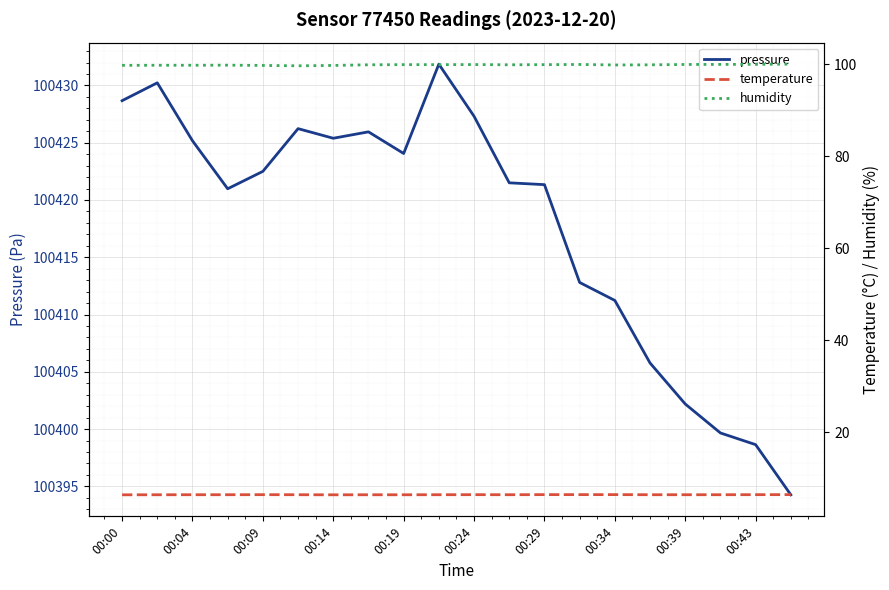

The pressure series shows 100411.2 at 00:34. True or false?

True